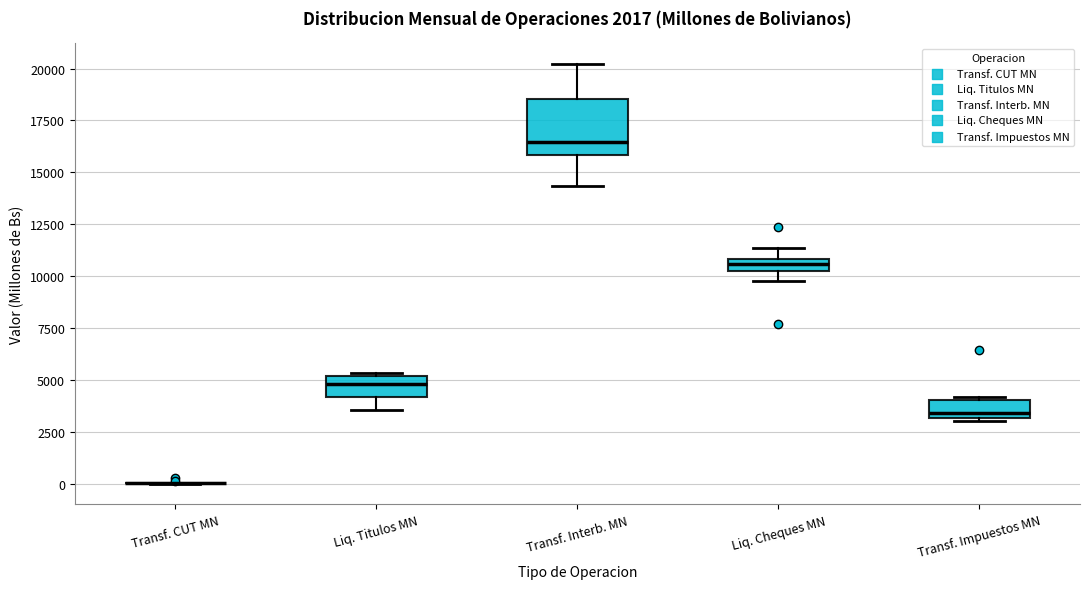

Comparing the boxes themselves (not the whiskers), which one is the tallest?

Transf. Interb. MN